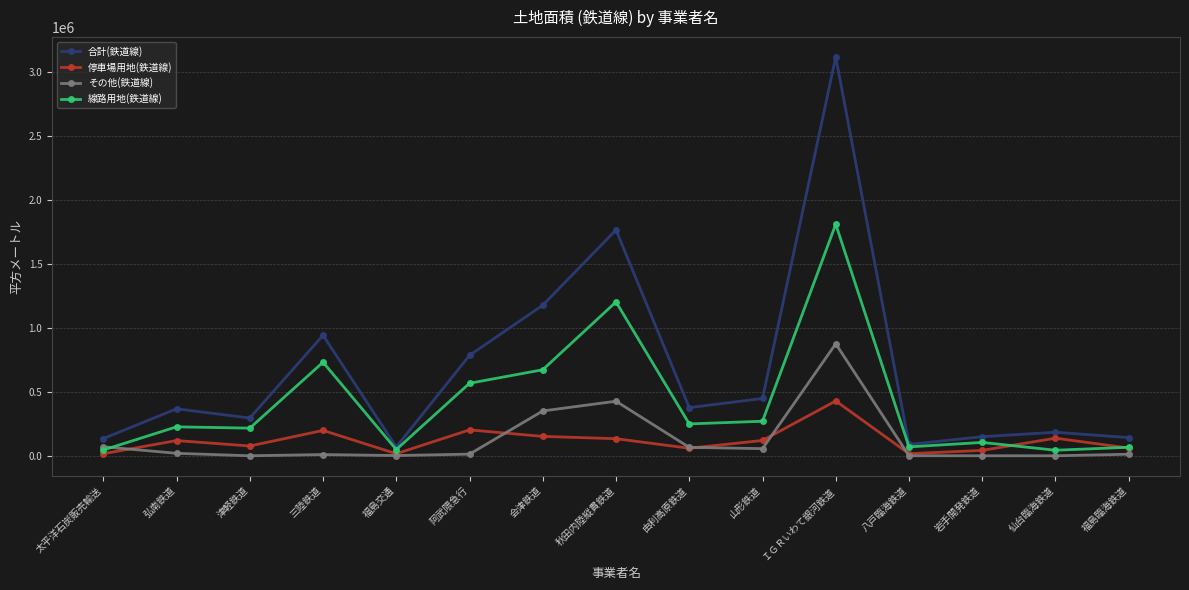

Does the chart display data point markers on the line(s)?

Yes